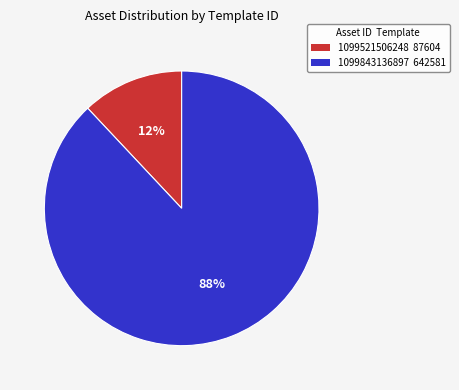

Is the sum of 1099843136897 642581 and 1099521506248 87604 greater than half?

Yes